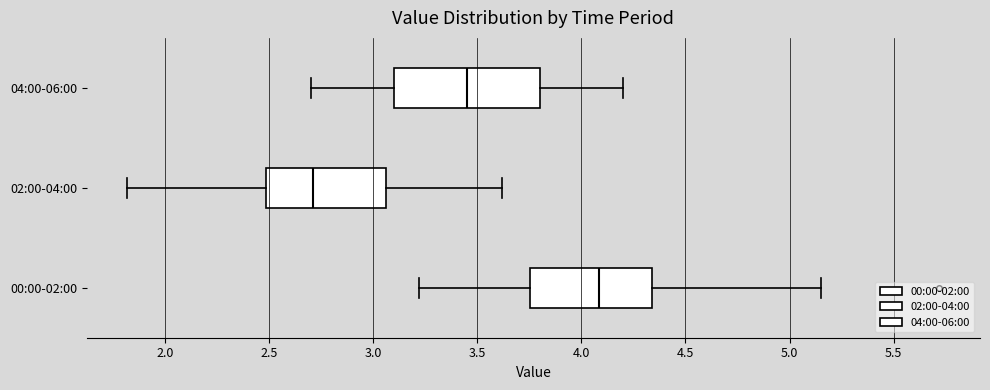

Reading bottom to top, transcribe this box plot: for each box, give where its median line is, the range the box spans, and where its two whiskers end, as read against the x-axis. The values are not printed on the chart, so give them approximately, as read against the axis.

00:00-02:00: median 4.10, box 3.75 to 4.35, whiskers 3.20 to 5.15
02:00-04:00: median 2.70, box 2.50 to 3.05, whiskers 1.80 to 3.60
04:00-06:00: median 3.45, box 3.10 to 3.80, whiskers 2.70 to 4.20